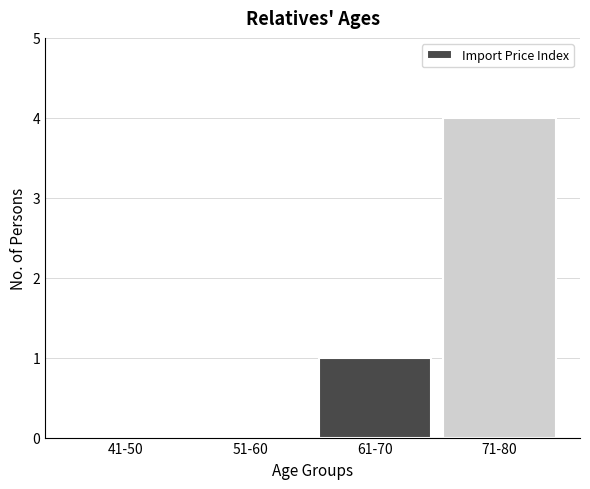

Reading right to left, what are all the values shown in this chart?

71-80=4	61-70=1	51-60=0	41-50=0